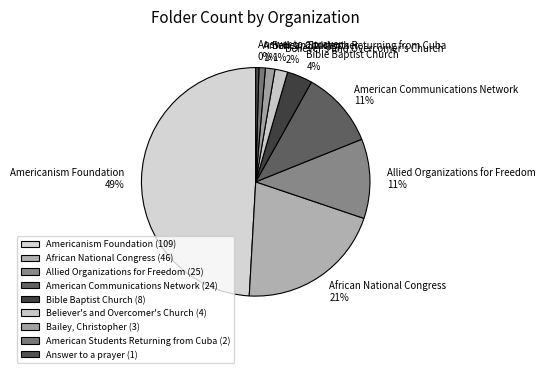

Between Bailey, Christopher and Answer to a prayer, which is larger?

Bailey, Christopher